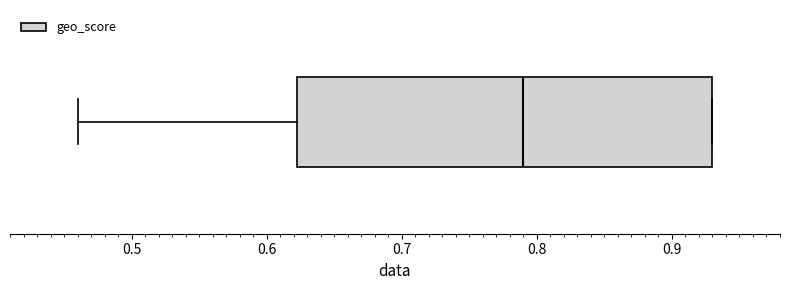

Where is the right edge of the box on the x-axis? The values are not printed on the chart, so give them approximately, as read against the axis.

0.93